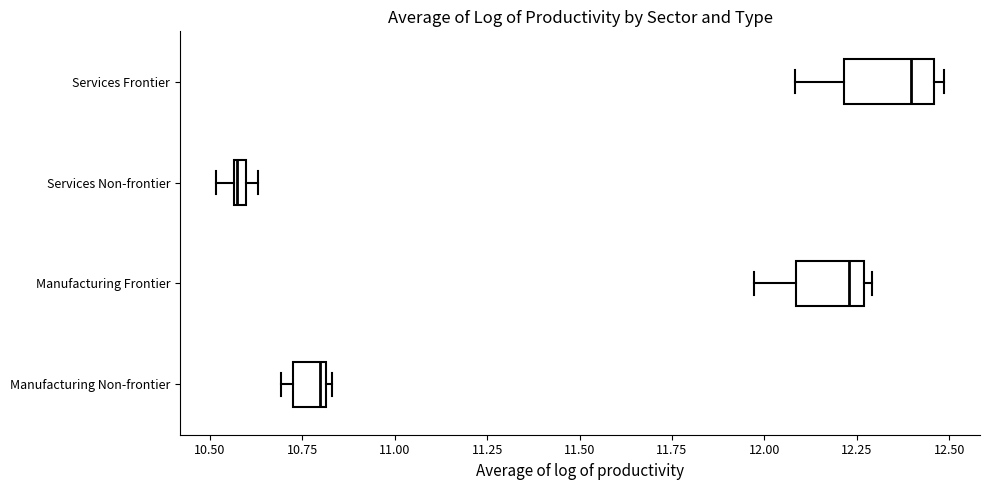

Comparing the boxes themselves (not the whiskers), which one is the widest?

Services Frontier